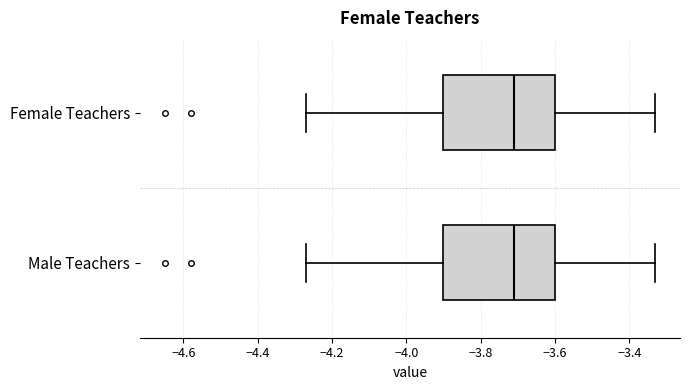

Reading bottom to top, read every box against the x-axis: the position of its median line, the range the box covers, and the ends of its whiskers. The values are not printed on the chart, so give them approximately, as read against the axis.

Male Teachers: median -3.70, box -3.90 to -3.60, whiskers -4.26 to -3.32
Female Teachers: median -3.70, box -3.90 to -3.60, whiskers -4.26 to -3.32